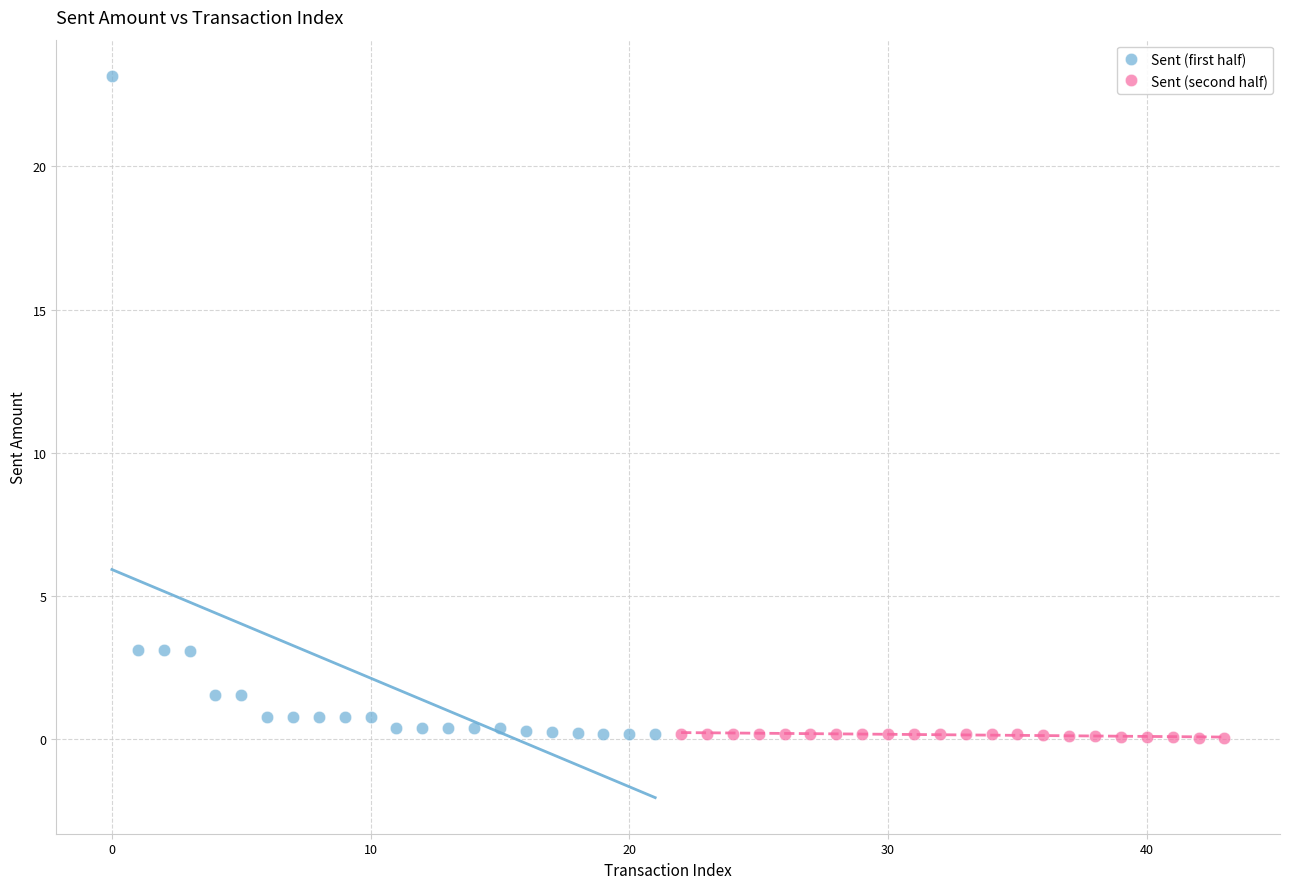

Which series has the widest spread of Y values?

Sent (first half)